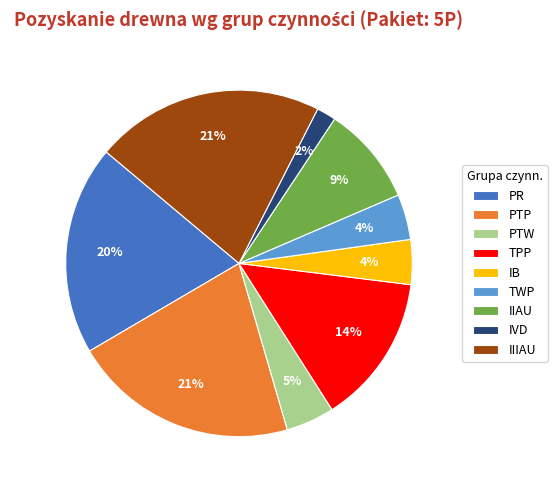

How many segments does this pie chart have?

9